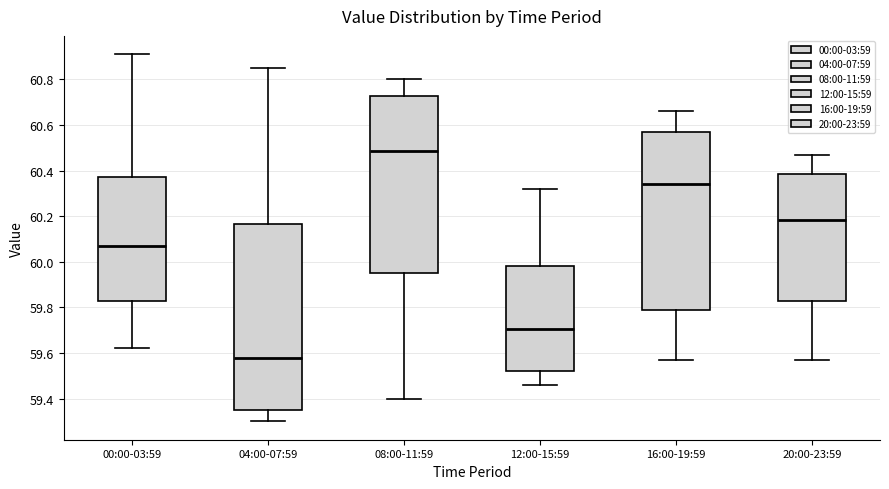

Reading left to right, transcribe this box plot: for each box, give where its median line is, the range the box spans, and where its two whiskers end, as read against the y-axis. The values are not printed on the chart, so give them approximately, as read against the axis.

00:00-03:59: median 60.08, box 59.82 to 60.38, whiskers 59.62 to 60.92
04:00-07:59: median 59.58, box 59.36 to 60.16, whiskers 59.30 to 60.86
08:00-11:59: median 60.48, box 59.96 to 60.72, whiskers 59.40 to 60.80
12:00-15:59: median 59.70, box 59.52 to 59.98, whiskers 59.46 to 60.32
16:00-19:59: median 60.34, box 59.80 to 60.56, whiskers 59.58 to 60.66
20:00-23:59: median 60.18, box 59.84 to 60.38, whiskers 59.58 to 60.48